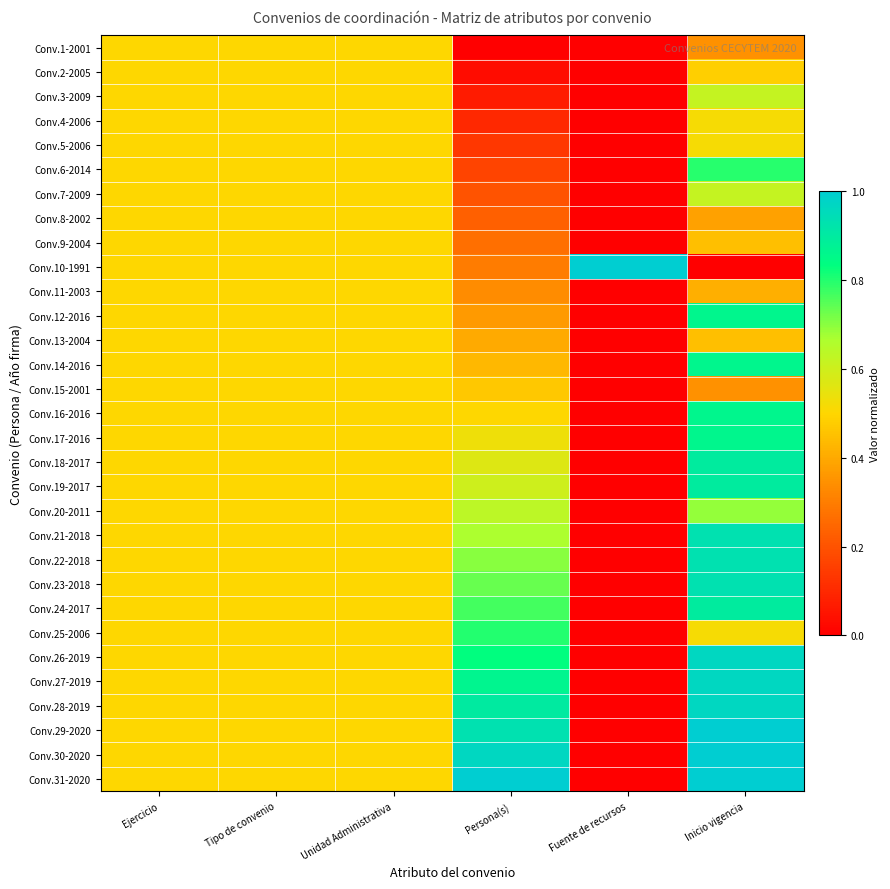

At which category does the chart reach its peak across all series?

Fuente de recursos